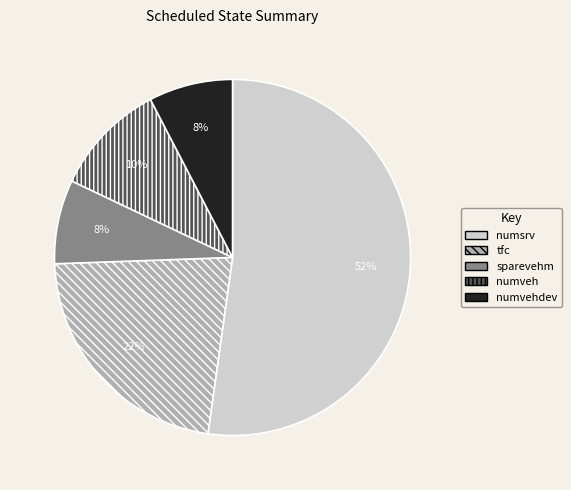

Which slice is the largest?

numsrv